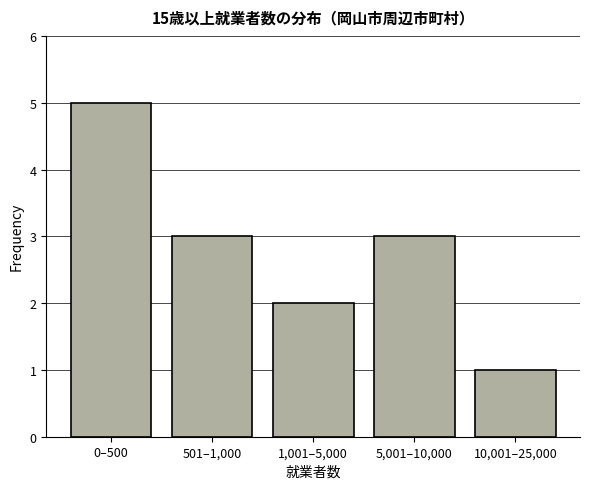

Reading left to right, list all the values displayed in this chart.

5	3	2	3	1